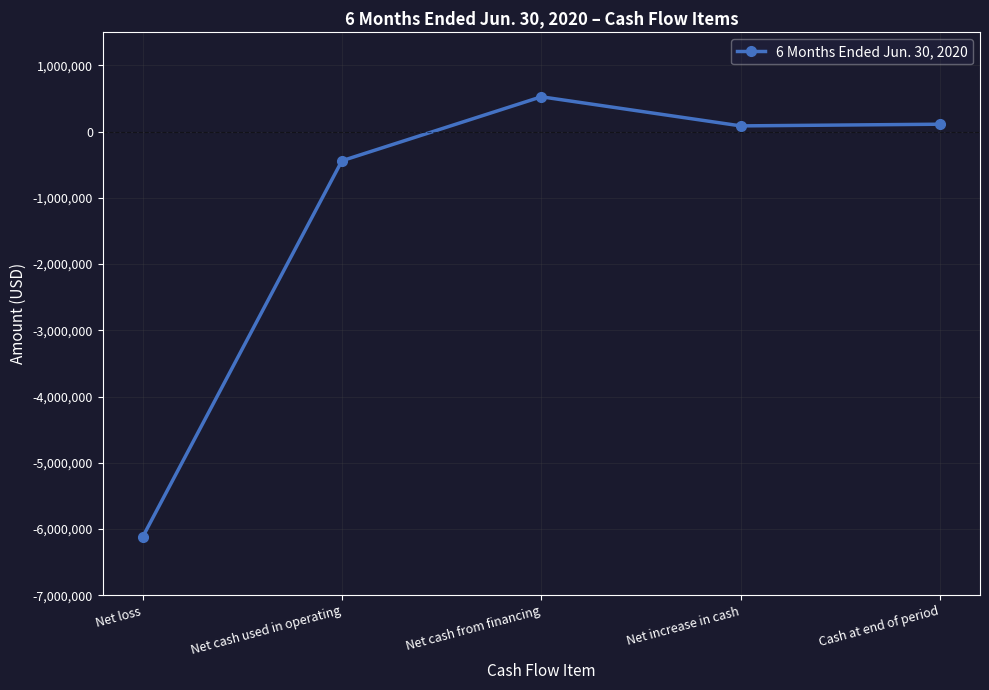

At which category does the data reach its first local peak?

Net cash from financing